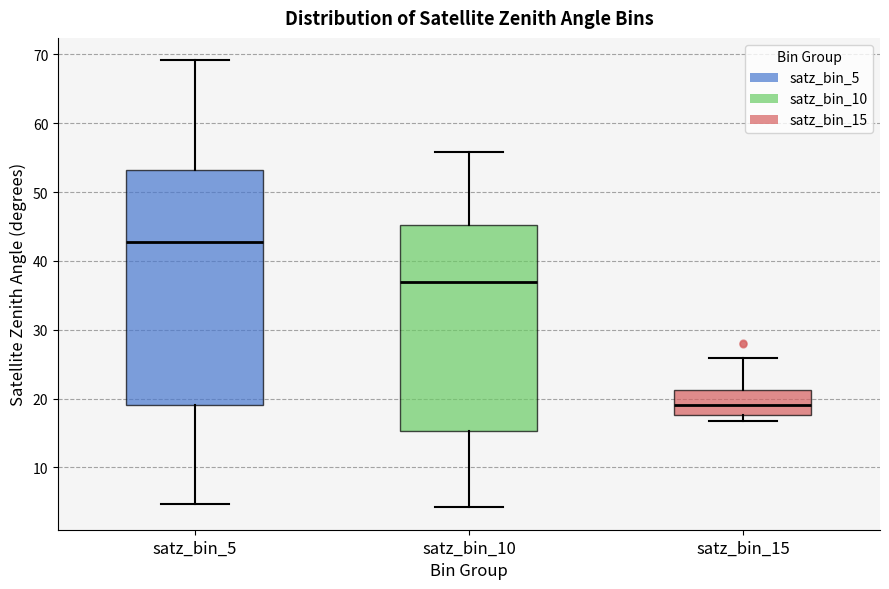

Which box is the tallest, from its lower edge to its upper edge?

satz_bin_5